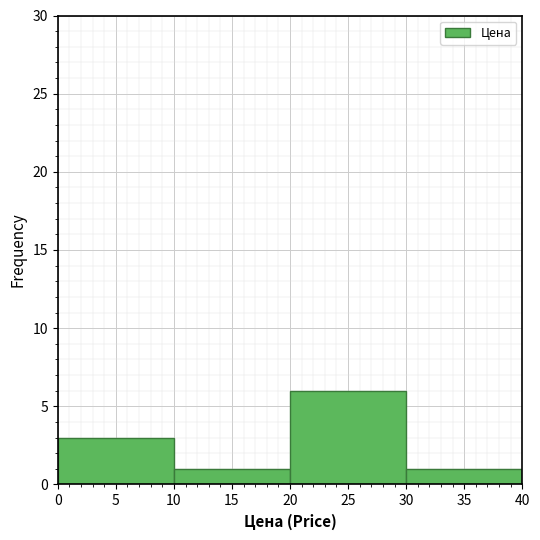

What is the height of the bar covering 30 to 40 on the x-axis? The values are not printed on the chart, so give them approximately, as read against the axis.

1